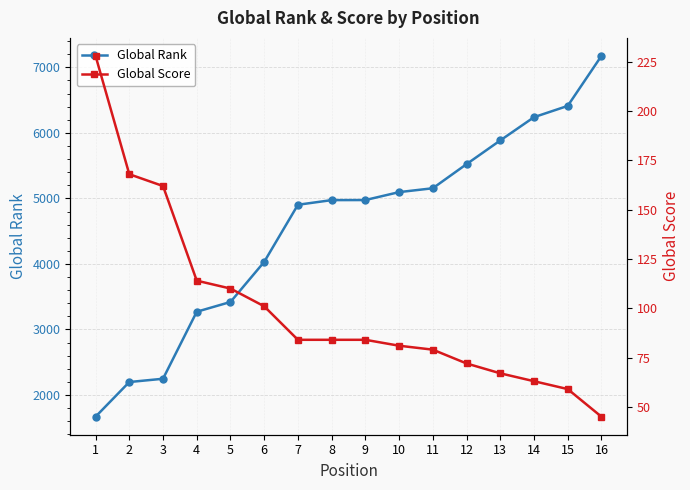

True or false: Global Rank has a value of 2247 at 3.

True